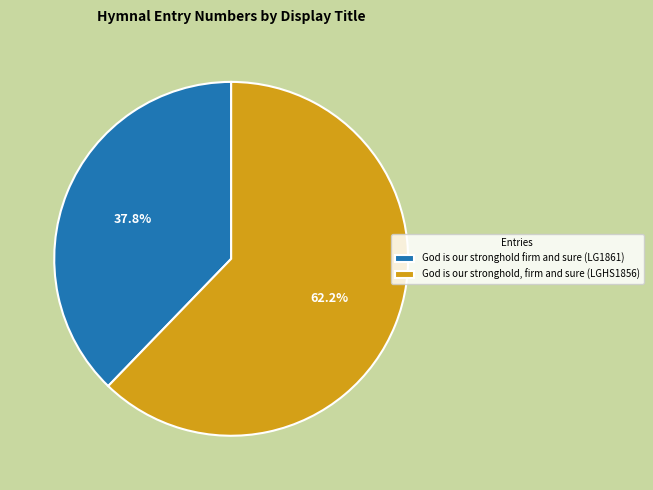

Do God is our stronghold firm and sure (LG1861) and God is our stronghold, firm and sure (LGHS1856) together represent more than half of the pie?

Yes